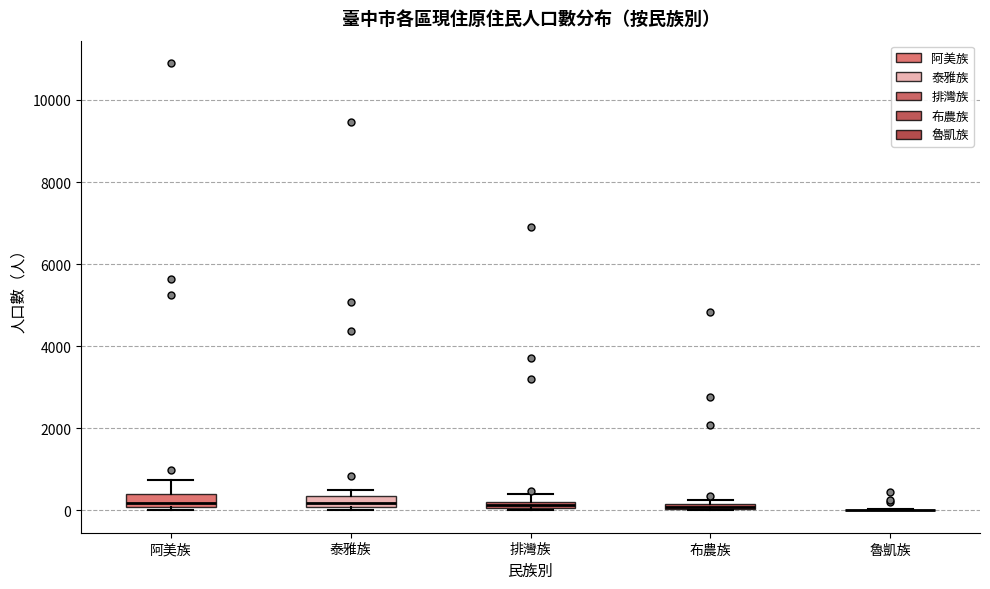

Where is the upper edge of the box for 排灣族 on the y-axis? The values are not printed on the chart, so give them approximately, as read against the axis.

200